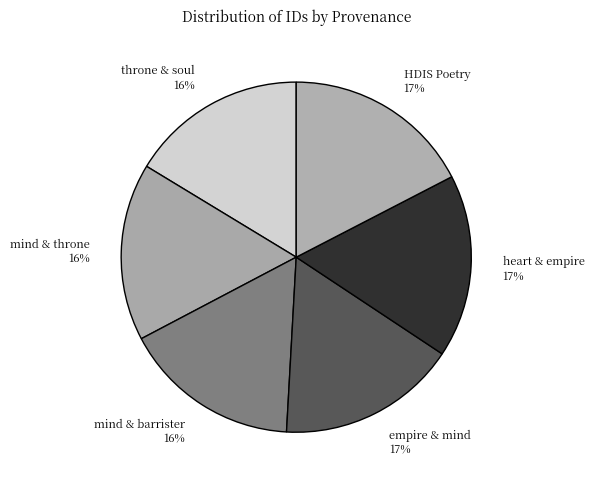

Combined, do mind & throne and heart & empire account for over 50%?

No